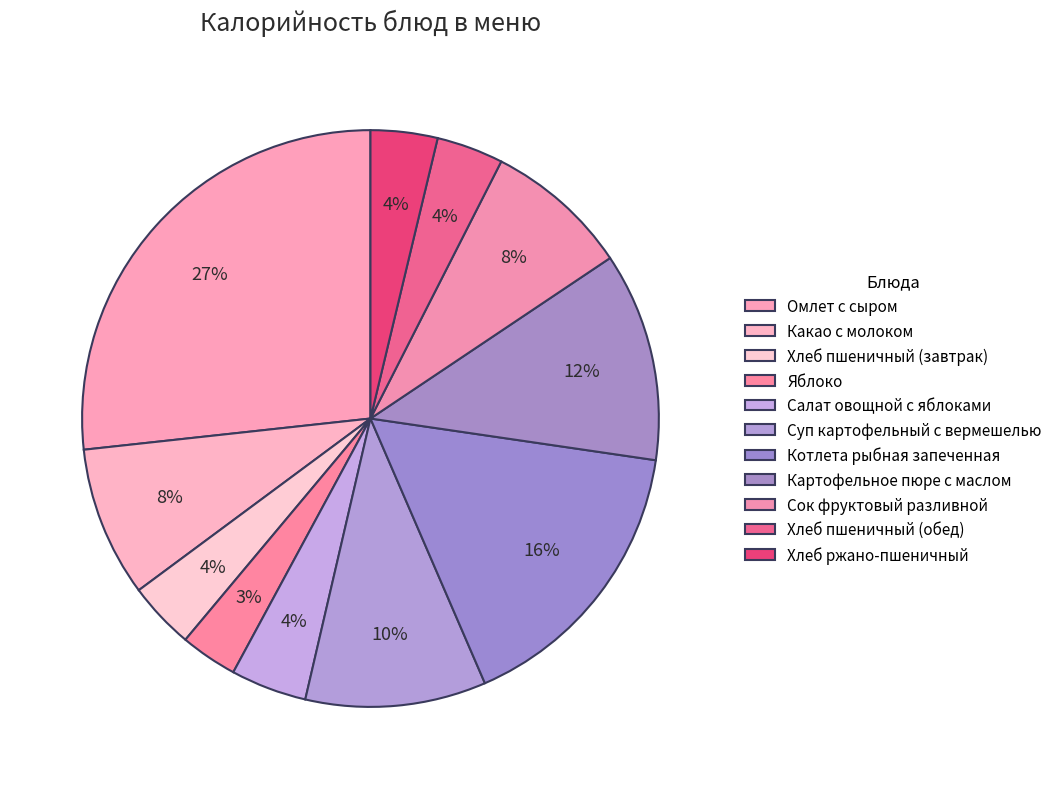

To the nearest percent, what percentage of the pie is Сок фруктовый разливной?

8%